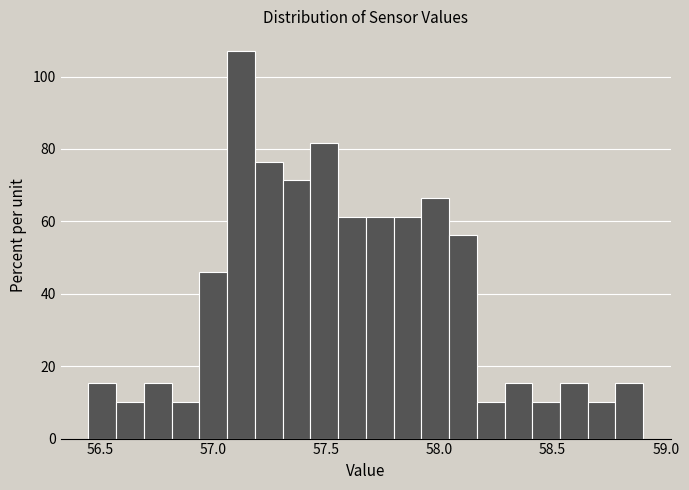

Around what value on the x-axis is the tallest bar? Give the approximate position of its centre, as read against the axis.

57.10